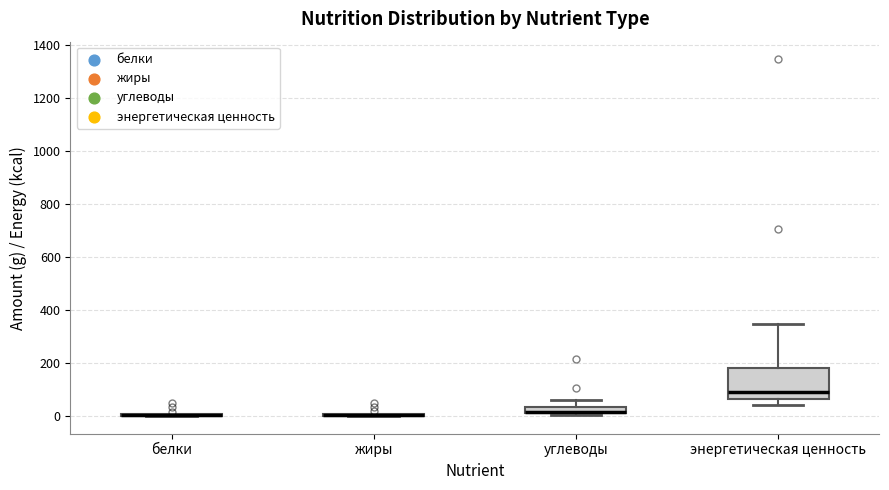

Comparing the boxes themselves (not the whiskers), which one is the tallest?

энергетическая ценность